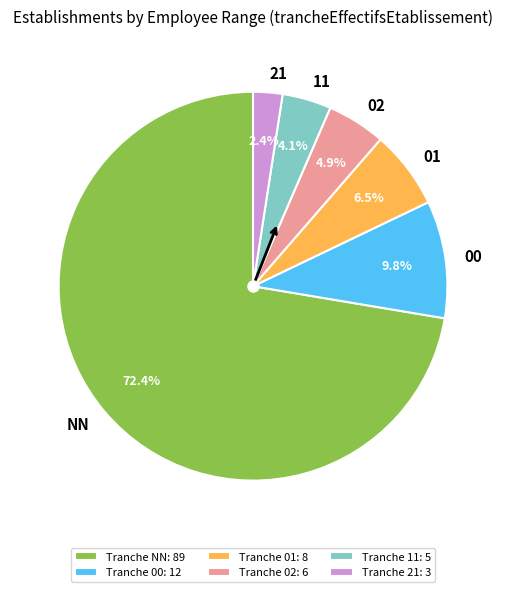

Which category accounts for the majority?

NN